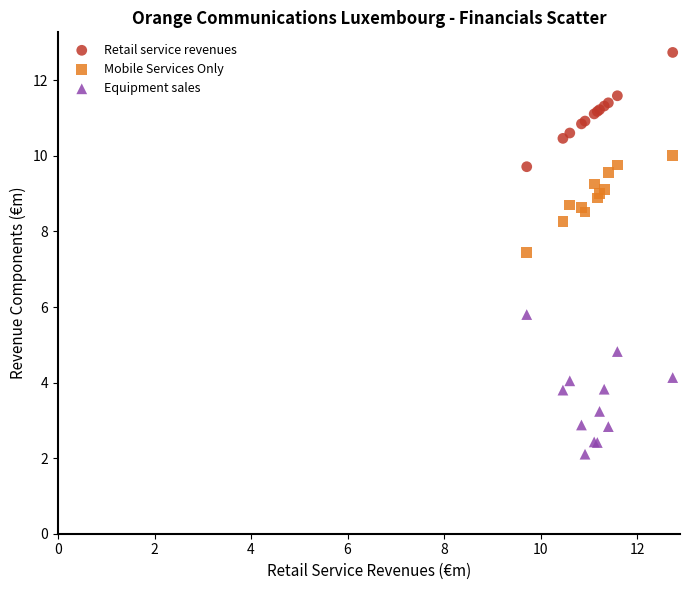

Which series has the largest Y range (max minus min)?

Equipment sales